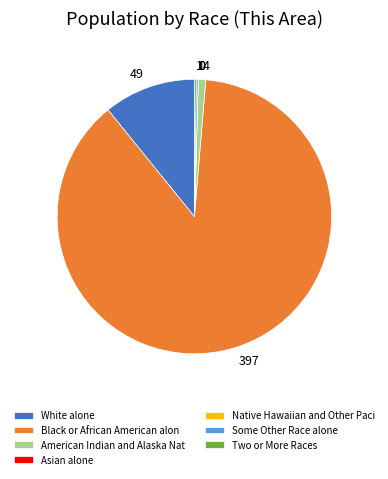

True or false: White alone accounts for 11% of the total.

True